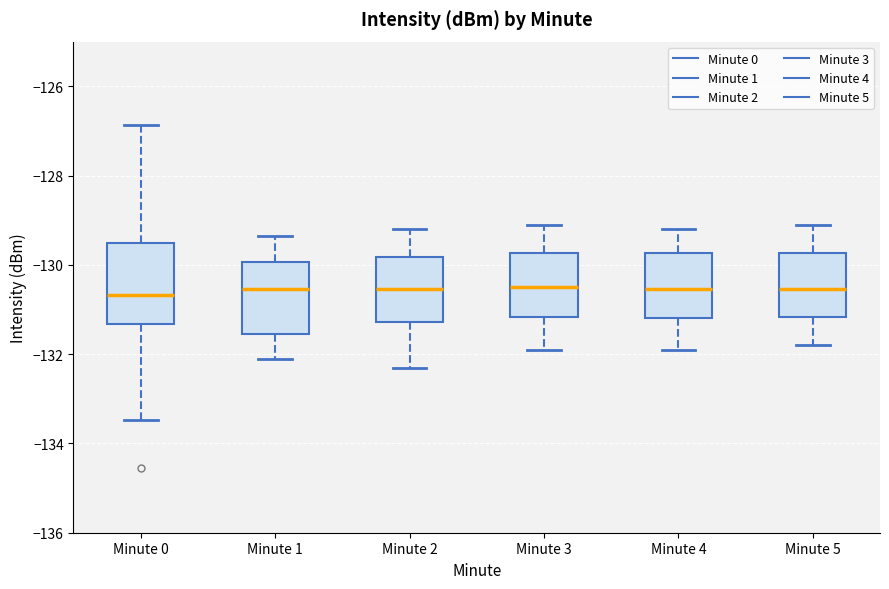

Reading left to right, read every box against the y-axis: the position of its median line, the range the box covers, and the ends of its whiskers. The values are not printed on the chart, so give them approximately, as read against the axis.

Minute 0: median -130.6, box -131.4 to -129.6, whiskers -133.4 to -126.8
Minute 1: median -130.6, box -131.6 to -130.0, whiskers -132.0 to -129.4
Minute 2: median -130.6, box -131.2 to -129.8, whiskers -132.2 to -129.2
Minute 3: median -130.4, box -131.2 to -129.8, whiskers -131.8 to -129.0
Minute 4: median -130.6, box -131.2 to -129.8, whiskers -131.8 to -129.2
Minute 5: median -130.6, box -131.2 to -129.8, whiskers -131.8 to -129.0